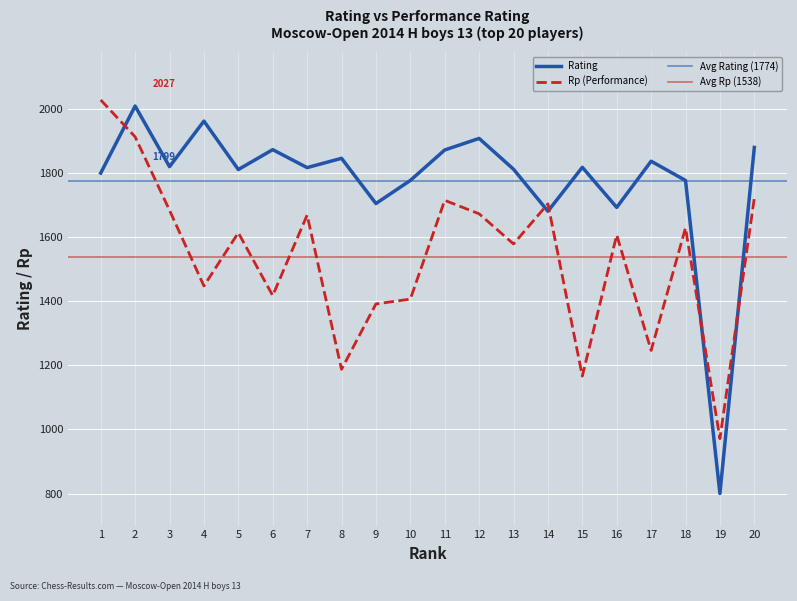

How many data points in Rating are less than 1817?

10